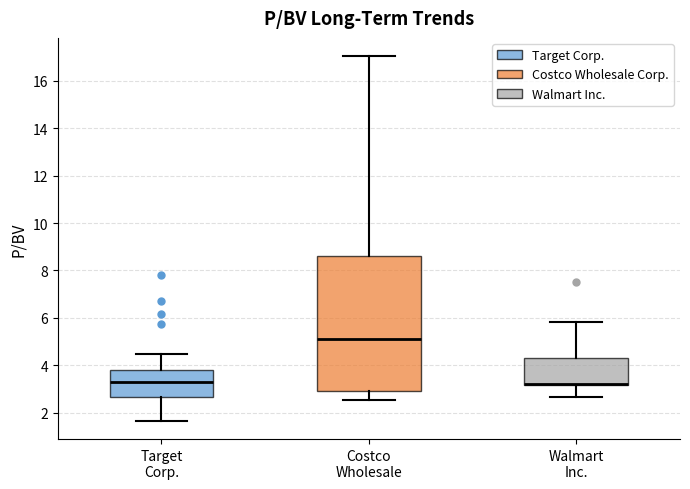

Where does the upper whisker of the box for Walmart Inc. end on the y-axis? The values are not printed on the chart, so give them approximately, as read against the axis.

5.8